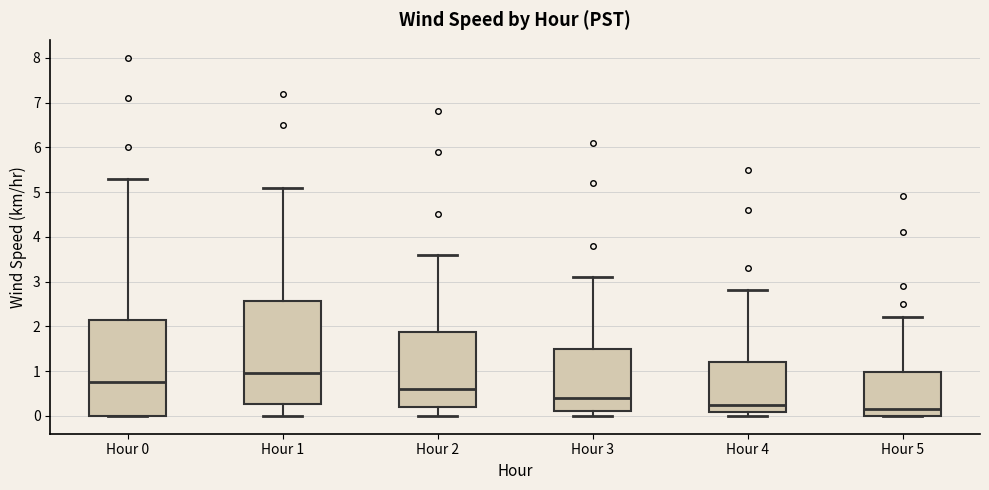

Where does the lower whisker of the box for Hour 2 end on the y-axis? The values are not printed on the chart, so give them approximately, as read against the axis.

0.0